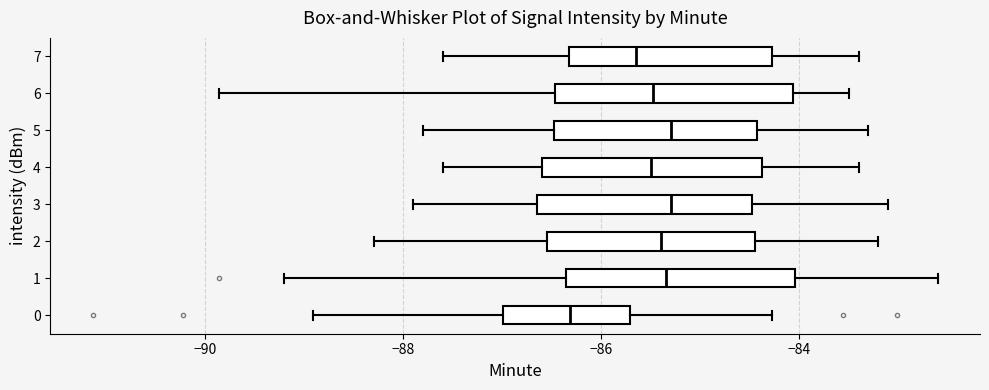

Reading bottom to top, transcribe this box plot: for each box, give where its median line is, the range the box spans, and where its two whiskers end, as read against the x-axis. The values are not printed on the chart, so give them approximately, as read against the axis.

0: median -86.4, box -87.0 to -85.8, whiskers -89.0 to -84.2
1: median -85.4, box -86.4 to -84.0, whiskers -89.2 to -82.6
2: median -85.4, box -86.6 to -84.4, whiskers -88.2 to -83.2
3: median -85.2, box -86.6 to -84.4, whiskers -87.8 to -83.0
4: median -85.4, box -86.6 to -84.4, whiskers -87.6 to -83.4
5: median -85.2, box -86.4 to -84.4, whiskers -87.8 to -83.2
6: median -85.4, box -86.4 to -84.0, whiskers -89.8 to -83.4
7: median -85.6, box -86.4 to -84.2, whiskers -87.6 to -83.4